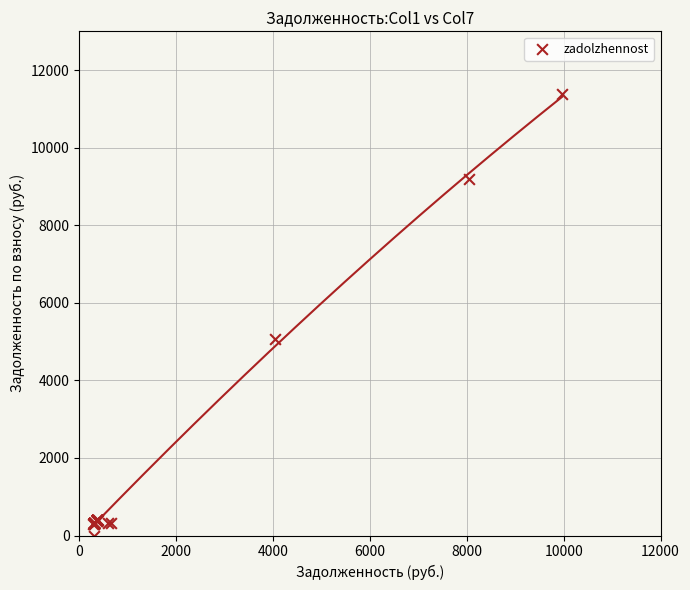

What Y value in the scatter plot is closest to 5691?

5072.9